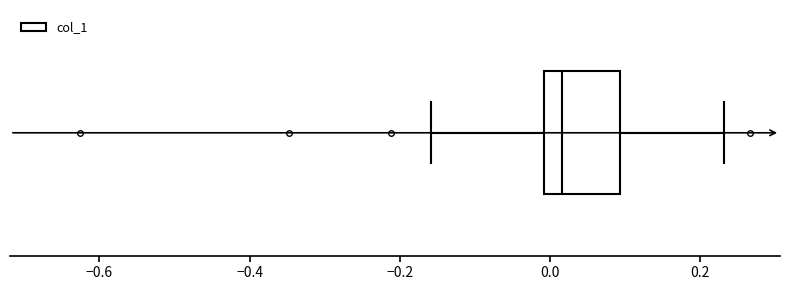

Where is the left edge of the box on the x-axis? The values are not printed on the chart, so give them approximately, as read against the axis.

0.00